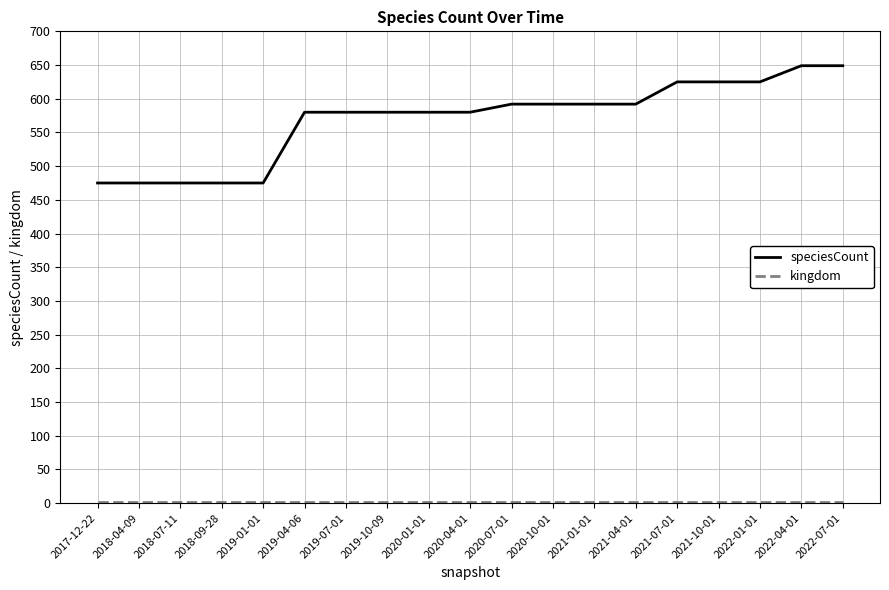

What is the sum of the speciesCount values at 2019-04-06 and 2022-04-01?

1229